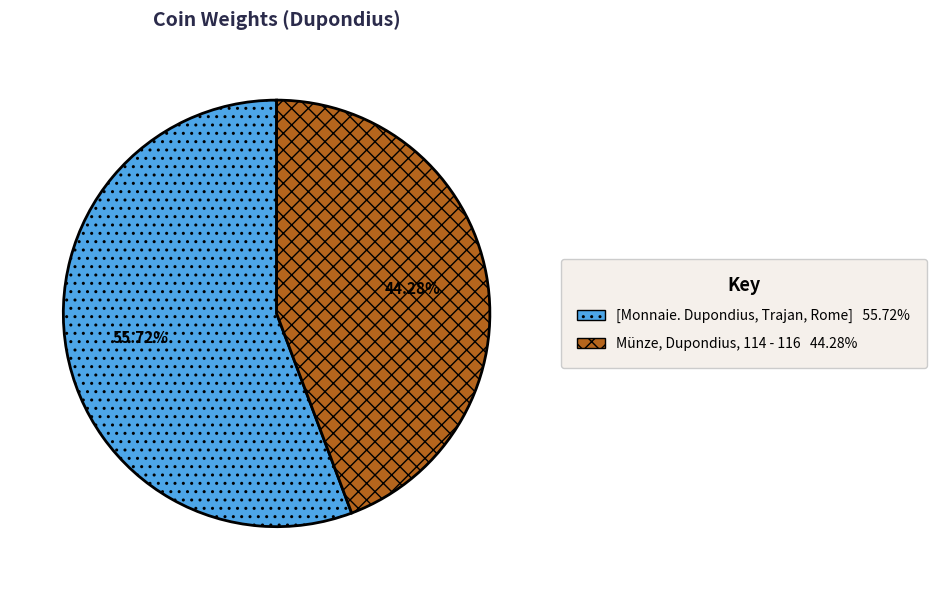

Which category has the smallest portion of the pie?

Münze, Dupondius, 114 - 116